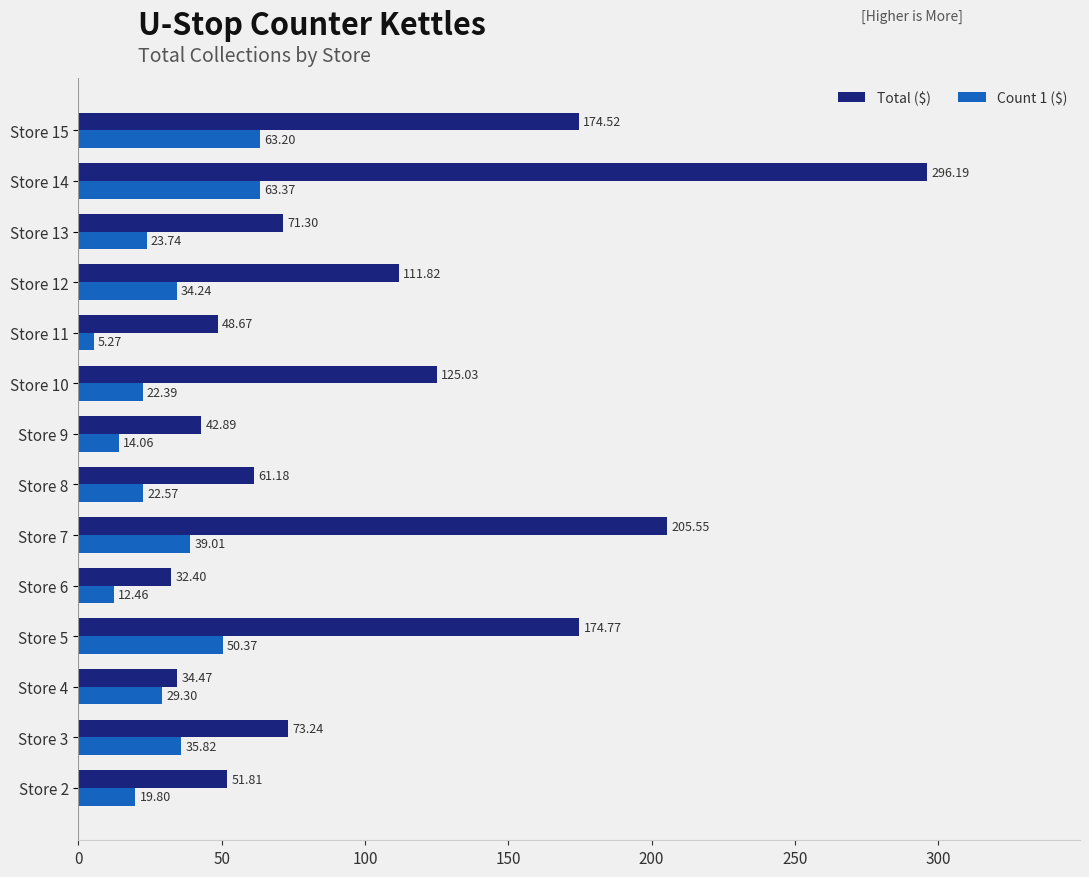

Which series has the largest range (max minus min)?

Total ($)